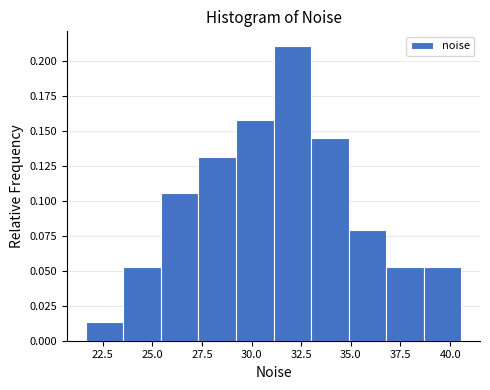

Around what value on the x-axis is the tallest bar? Give the approximate position of its centre, as read against the axis.

32.0